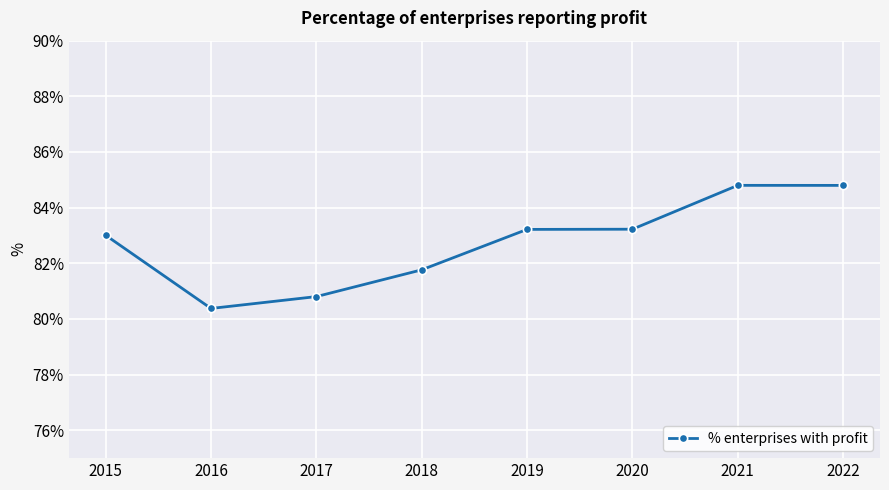

What is the value of the 5th point from the left?

83.2